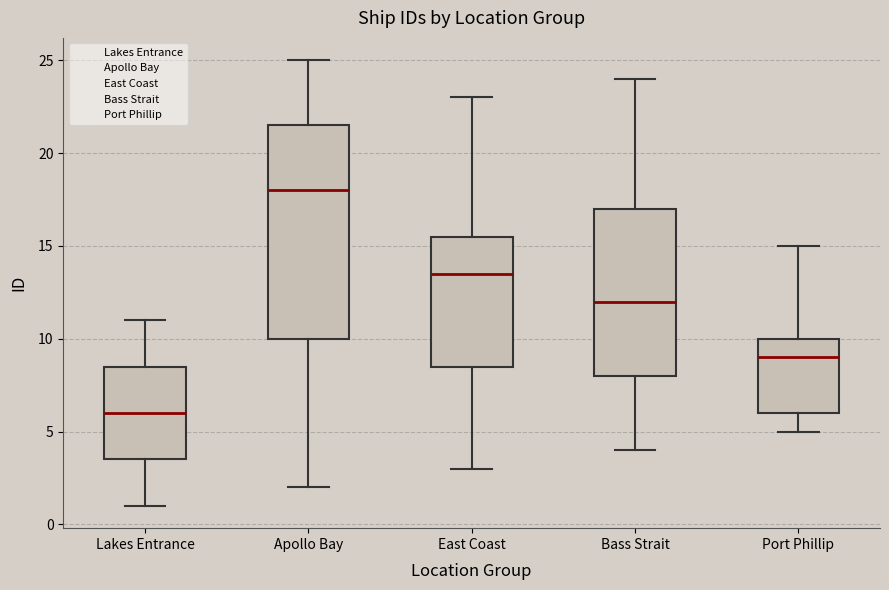

Reading left to right, transcribe this box plot: for each box, give where its median line is, the range the box spans, and where its two whiskers end, as read against the y-axis. The values are not printed on the chart, so give them approximately, as read against the axis.

Lakes Entrance: median 6.0, box 3.5 to 8.5, whiskers 1.0 to 11.0
Apollo Bay: median 18.0, box 10.0 to 21.5, whiskers 2.0 to 25.0
East Coast: median 13.5, box 8.5 to 15.5, whiskers 3.0 to 23.0
Bass Strait: median 12.0, box 8.0 to 17.0, whiskers 4.0 to 24.0
Port Phillip: median 9.0, box 6.0 to 10.0, whiskers 5.0 to 15.0